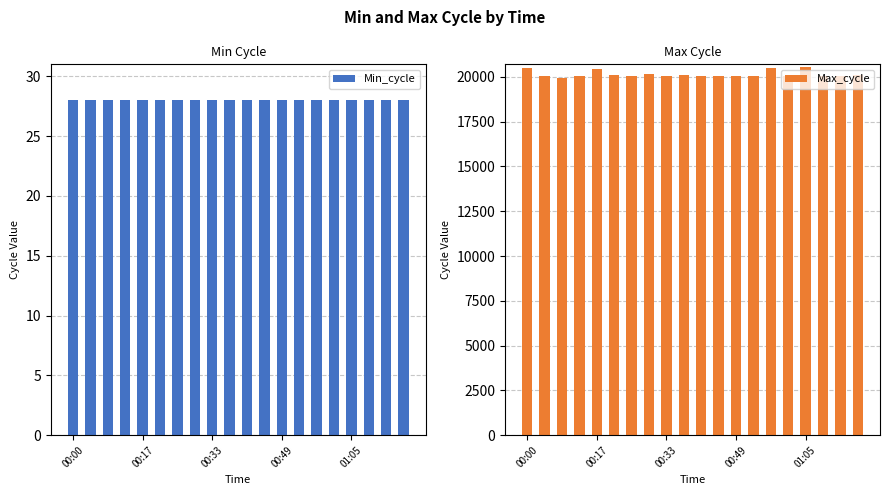

True or false: Max_cycle has a value of 20504 at 00:00.

True